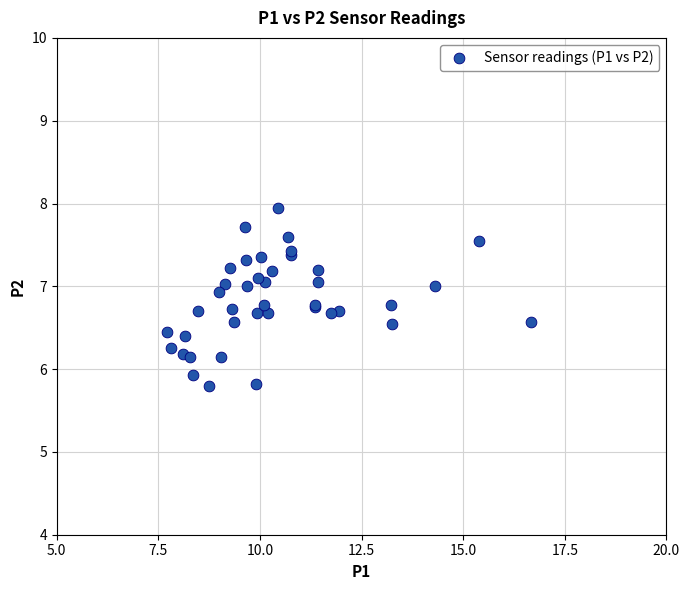

What Y value in the scatter plot is closest to 6?

5.9